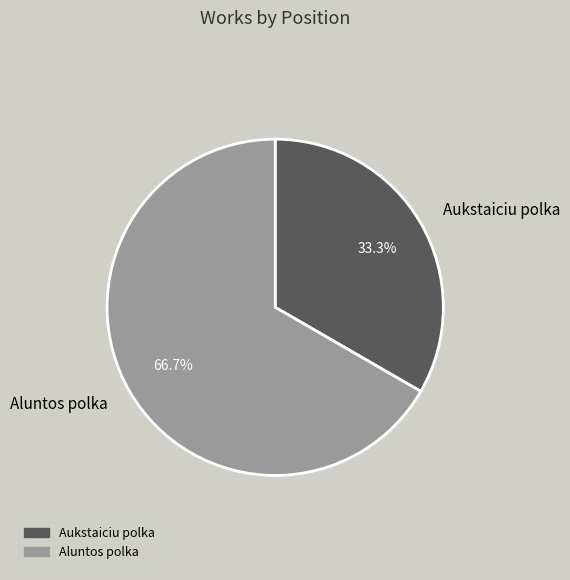

How many slices are in this pie chart?

2